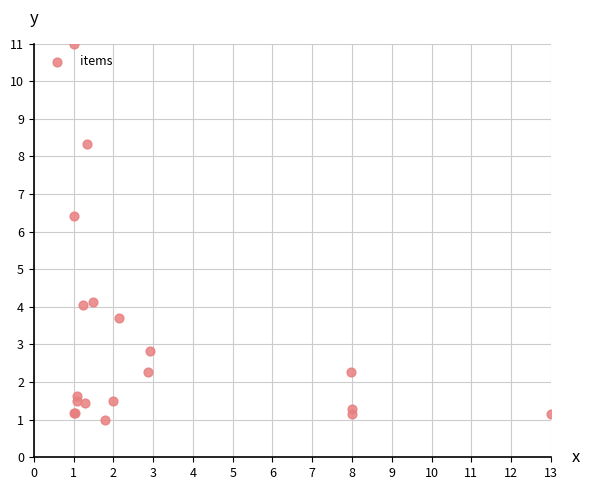

What Y value in the scatter plot is closest to 6?

6.4